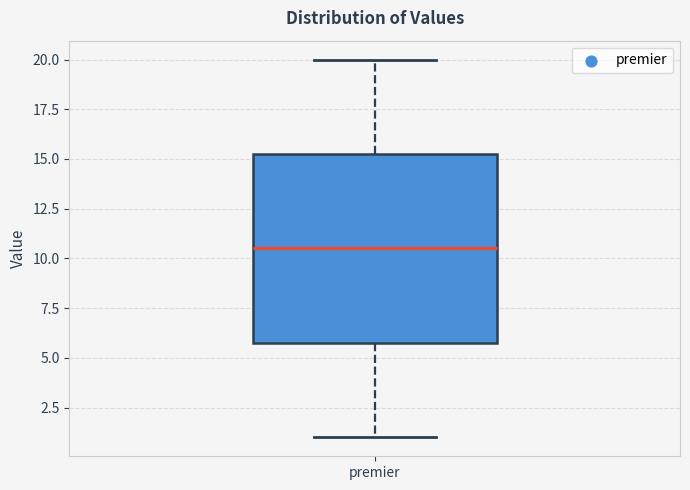

Read this box plot against the y-axis: the position of the median line, the range covered by the box, and the ends of both whiskers. The values are not printed on the chart, so give them approximately, as read against the axis.

median 10.5, box 6.0 to 15.5, whiskers 1.0 to 20.0